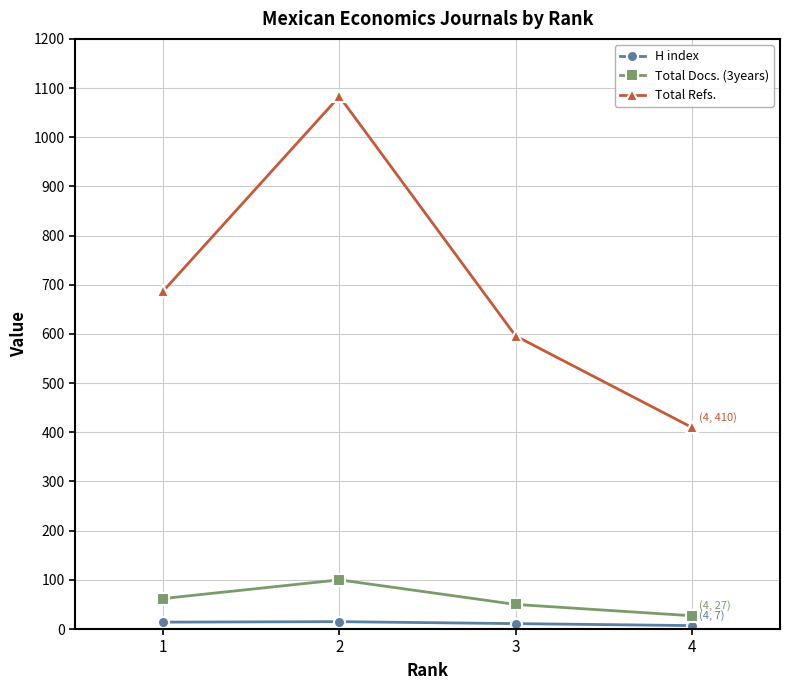

How many distinct data groups are displayed?

3